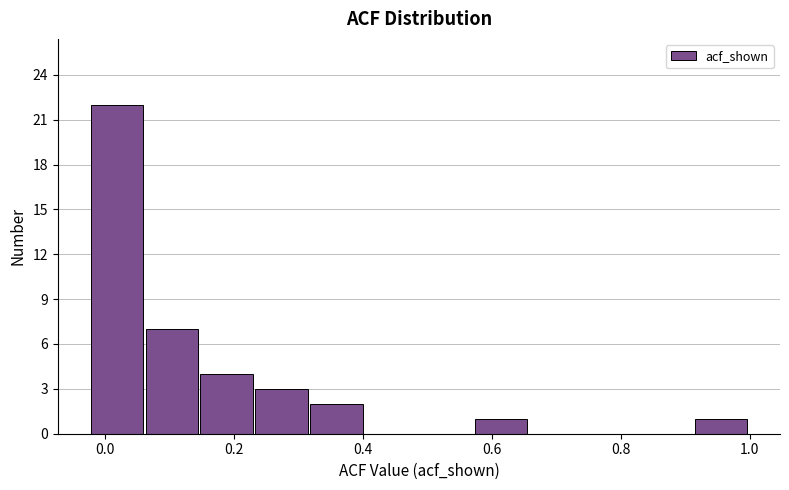

Reading left to right, transcribe this chart: for each bar, give the range it covers on the x-axis and its height. Neither the bar edges nor the heights are printed on the chart, so give them approximately, as read against the axes.

-0.02 to 0.06: 22
0.06 to 0.14: 7
0.14 to 0.24: 4
0.24 to 0.32: 3
0.32 to 0.40: 2
0.40 to 0.48: 0
0.48 to 0.58: 0
0.58 to 0.66: 1
0.66 to 0.74: 0
0.74 to 0.82: 0
0.82 to 0.92: 0
0.92 to 1.00: 1